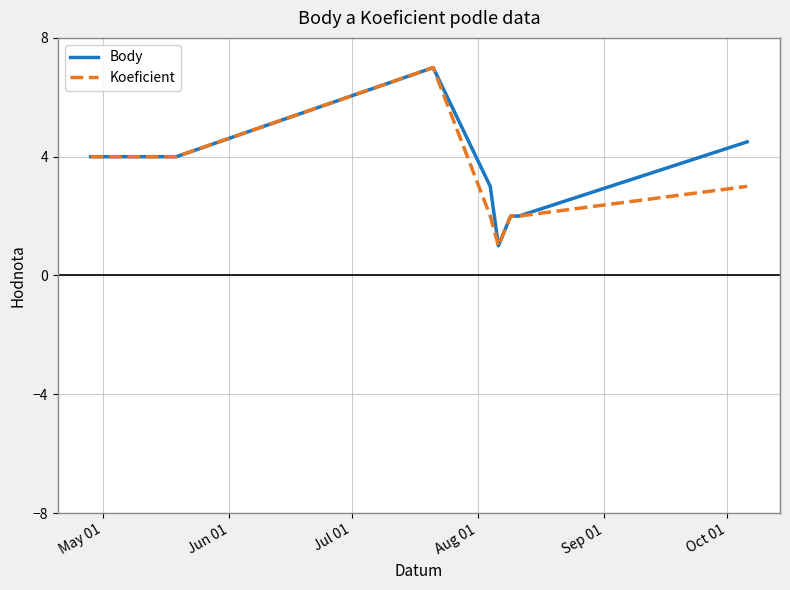

List the series in order of their overall mean, highest first.

Body, Koeficient